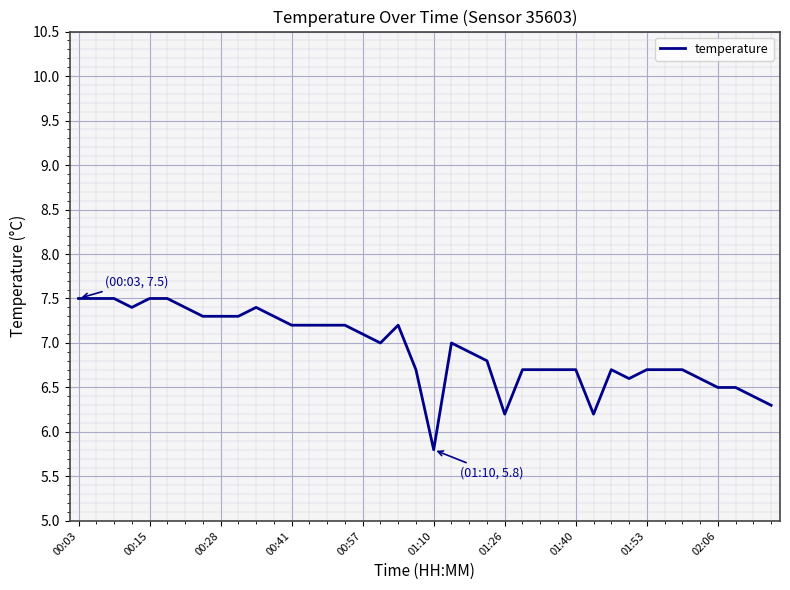

What is the difference between the maximum and minimum values?

1.7